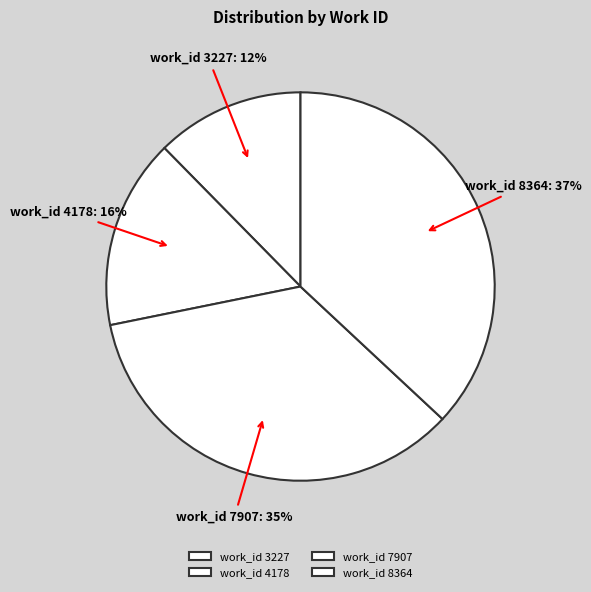

Count the number of slices in the pie.

4